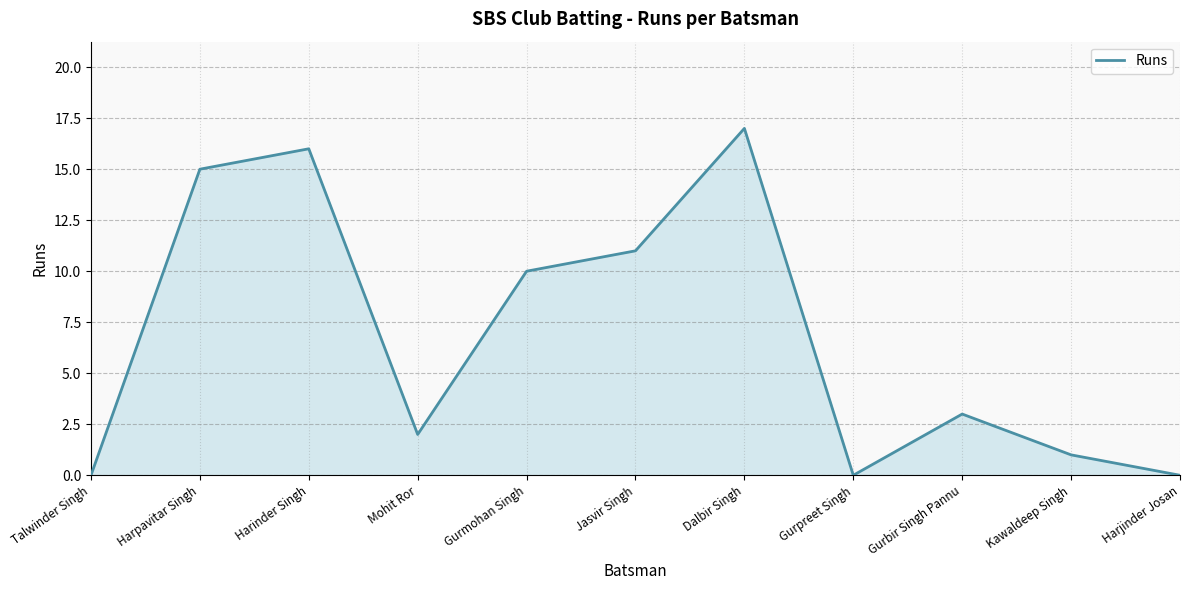

What is the change in value from Harpavitar Singh to Mohit Ror?

-13